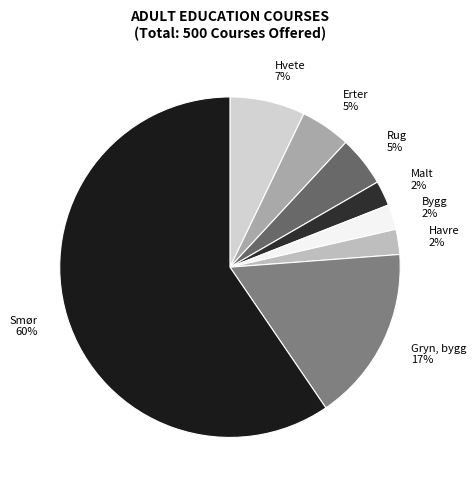

Which slice is the largest?

Smør